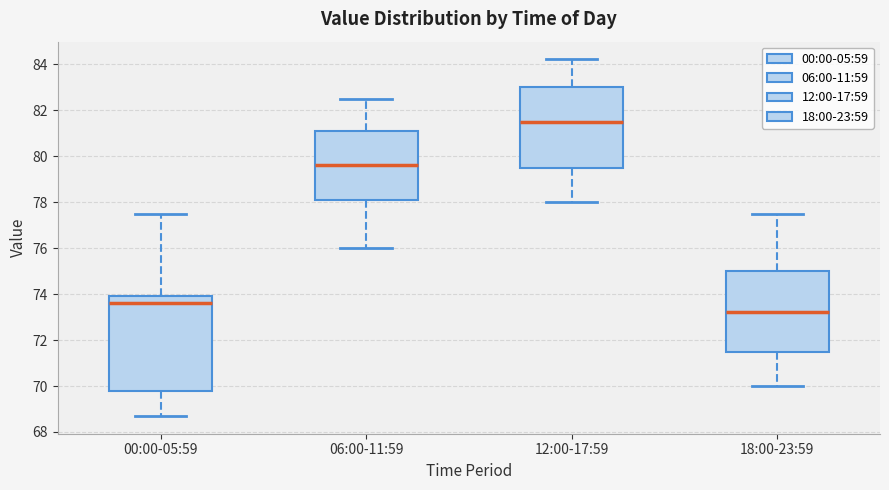

Where does the median line of the box for 18:00-23:59 sit on the y-axis? The values are not printed on the chart, so give them approximately, as read against the axis.

73.2